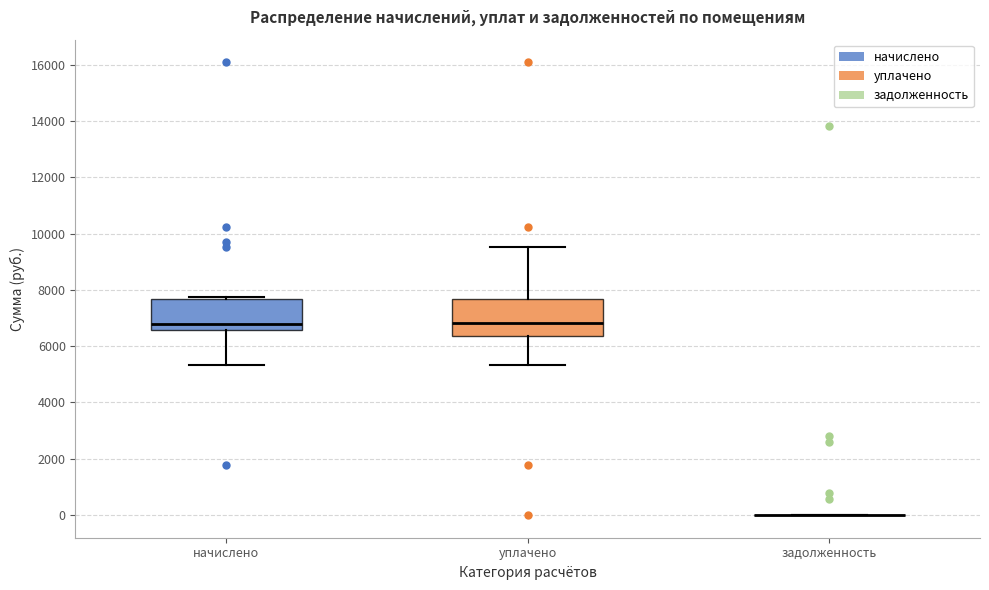

Reading left to right, transcribe this box plot: for each box, give where its median line is, the range the box spans, and where its two whiskers end, as read against the y-axis. The values are not printed on the chart, so give them approximately, as read against the axis.

начислено: median 6800, box 6600 to 7600, whiskers 5400 to 7800
уплачено: median 6800, box 6400 to 7600, whiskers 5400 to 9600
задолженность: box collapsed to a line at 0, whiskers 0 to 0